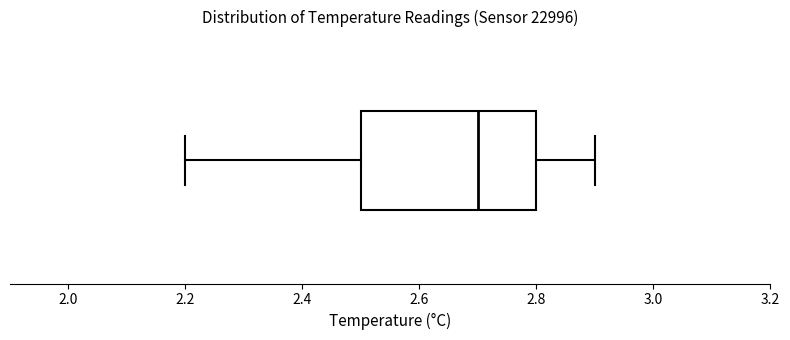

Transcribe this box plot: give where the median line is, the range the box spans, and where the two whiskers end, as read against the x-axis. The values are not printed on the chart, so give them approximately, as read against the axis.

median 2.7, box 2.5 to 2.8, whiskers 2.2 to 2.9